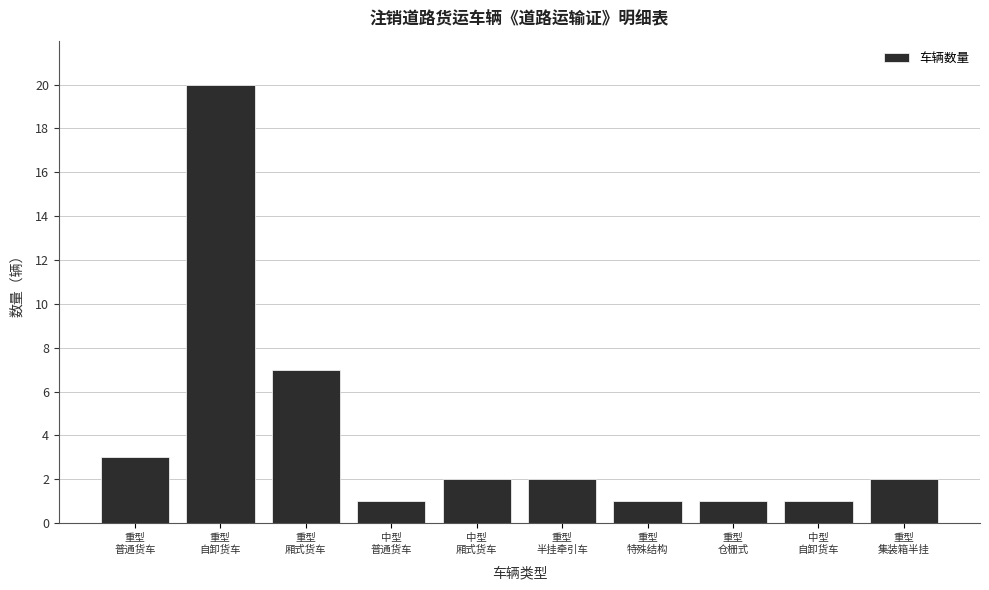

Reading left to right, what are all the values shown in this chart?

3	20	7	1	2	2	1	1	1	2